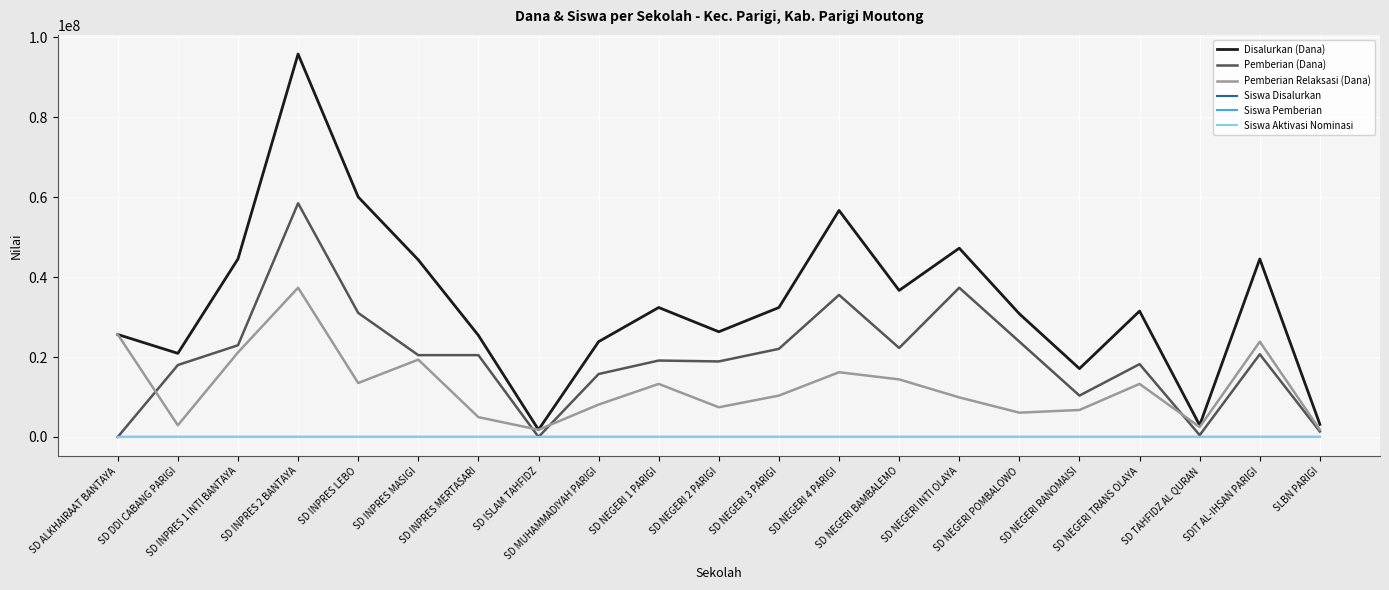

What is the highest value of the Disalurkan (Dana) series?

95850000